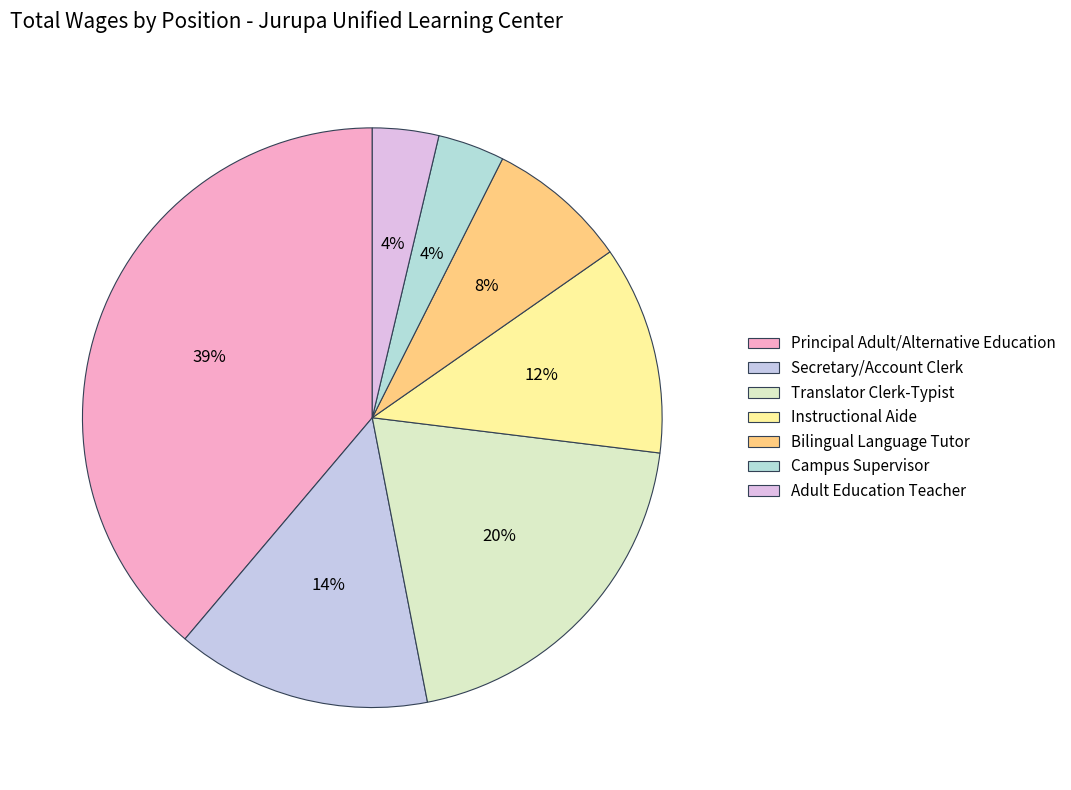

Which slice is the smallest?

Adult Education Teacher